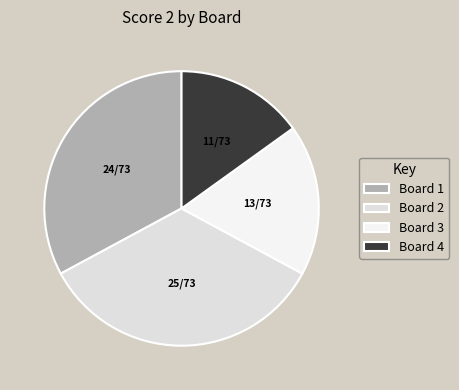

To the nearest percent, what is the difference between the Board 3 and Board 4 slice percentages?

3%